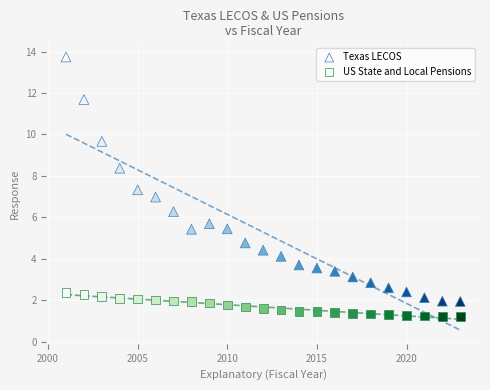

Across all data points, what is the range of X values (max minus min)?

22.0